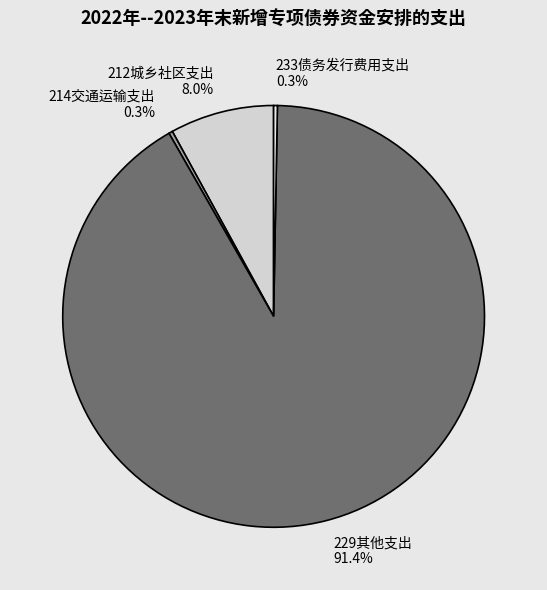

How much of the chart is everything except 229其他支出?

8.6%